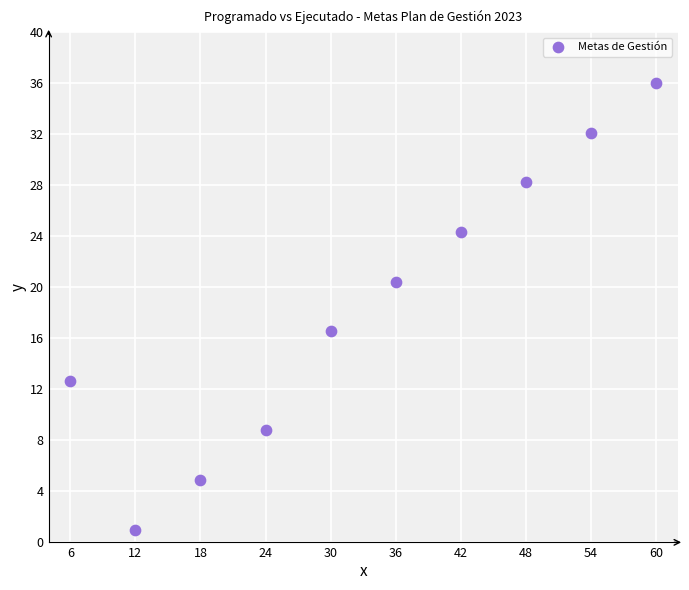

What Y value in the scatter plot is closest to 18?

16.6